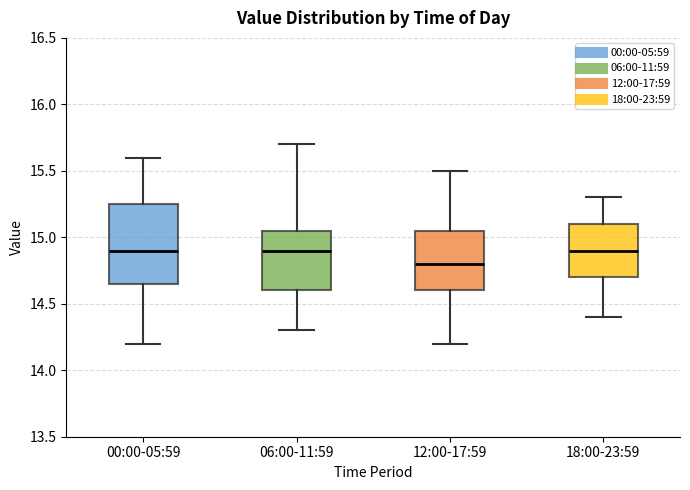

Reading left to right, read every box against the y-axis: the position of its median line, the range the box covers, and the ends of its whiskers. The values are not printed on the chart, so give them approximately, as read against the axis.

00:00-05:59: median 14.90, box 14.65 to 15.25, whiskers 14.20 to 15.60
06:00-11:59: median 14.90, box 14.60 to 15.05, whiskers 14.30 to 15.70
12:00-17:59: median 14.80, box 14.60 to 15.05, whiskers 14.20 to 15.50
18:00-23:59: median 14.90, box 14.70 to 15.10, whiskers 14.40 to 15.30